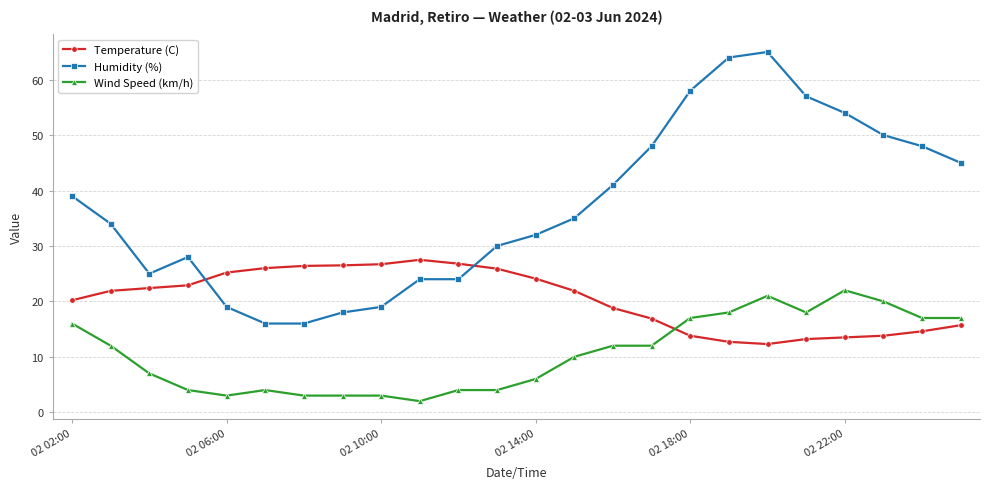

What is the highest value of the Temperature (C) series?

27.5